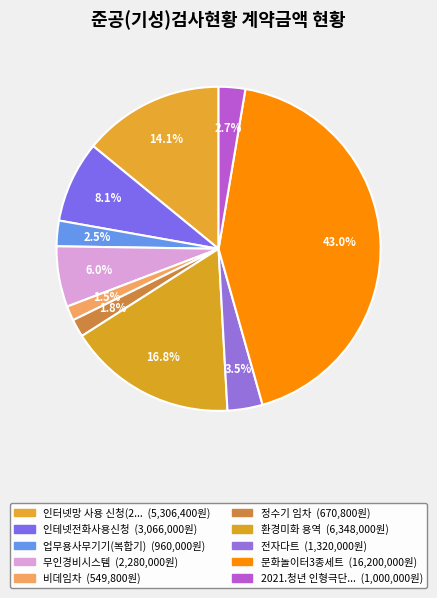

To the nearest percent, what is the difference between the largest and smallest slice percentages?

42%